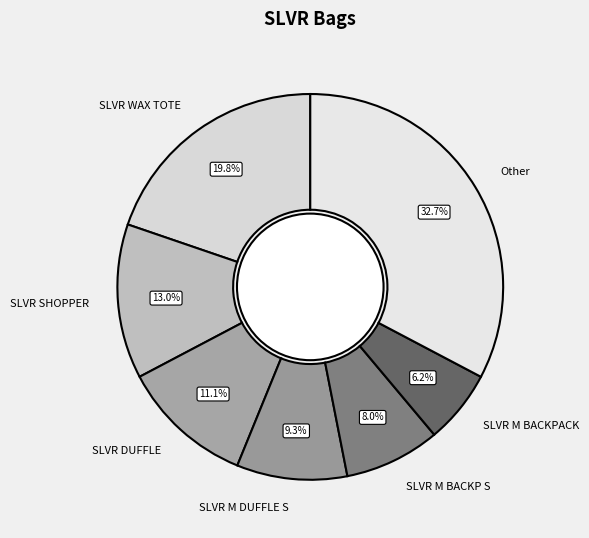

Is there a majority slice in this chart?

No